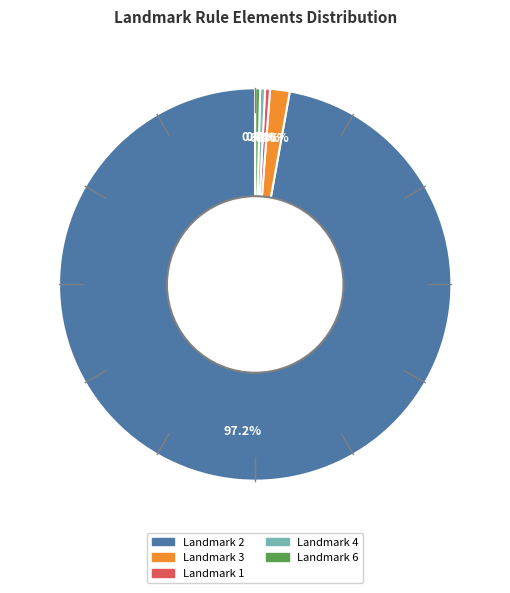

How many slices are in this pie chart?

5